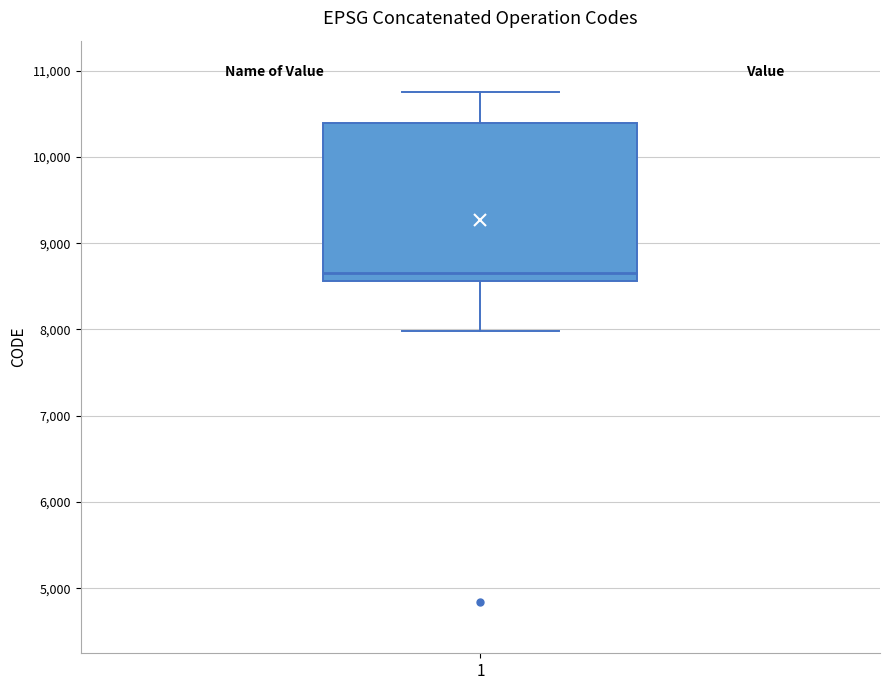

Transcribe this box plot: give where the median line is, the range the box spans, and where the two whiskers end, as read against the y-axis. The values are not printed on the chart, so give them approximately, as read against the axis.

median 8700, box 8600 to 10400, whiskers 8000 to 10800